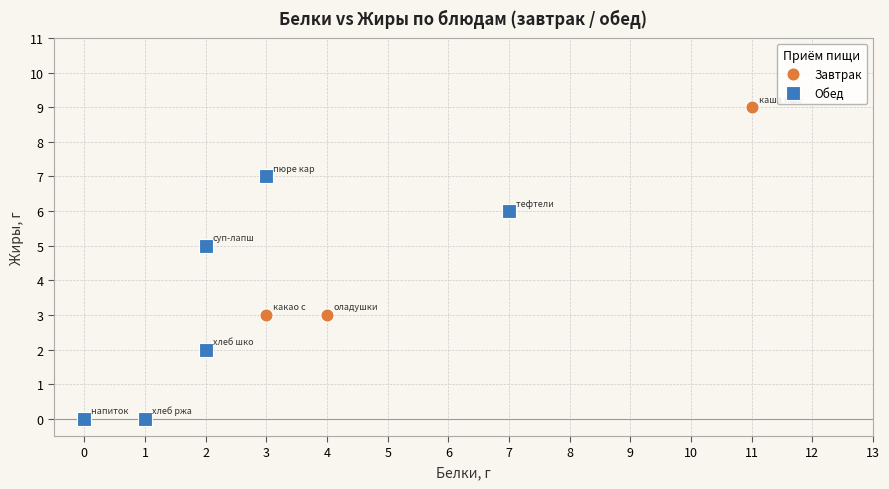

Which series has the widest spread of Y values?

Обед